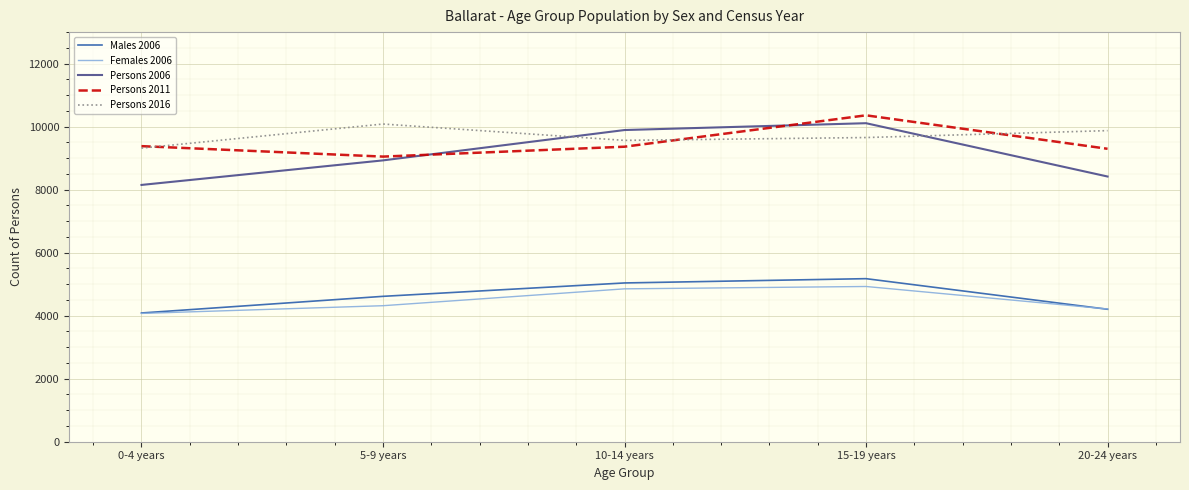

The value of Males 2006 at 15-19 years is 7171. True or false?

False